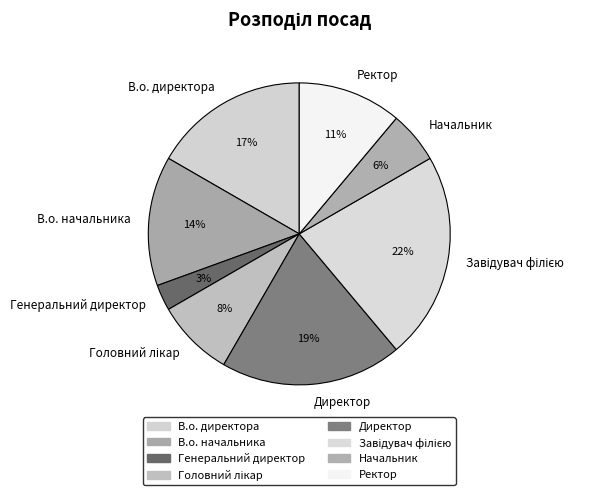

Which has a higher value, Директор or В.о. начальника?

Директор